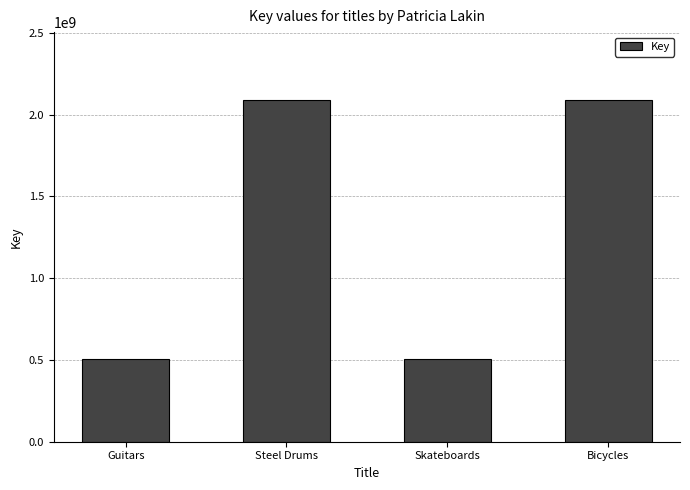

Where does the data first go above 2087386623?

Steel Drums